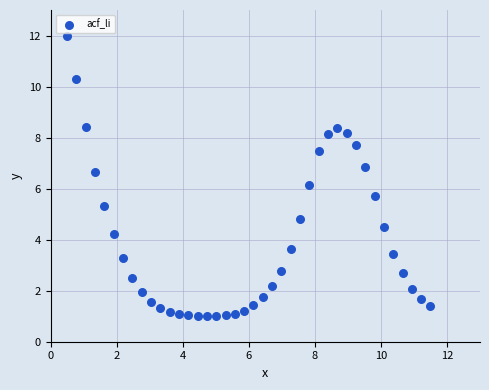

What Y value in the scatter plot is closest to 6?

6.1